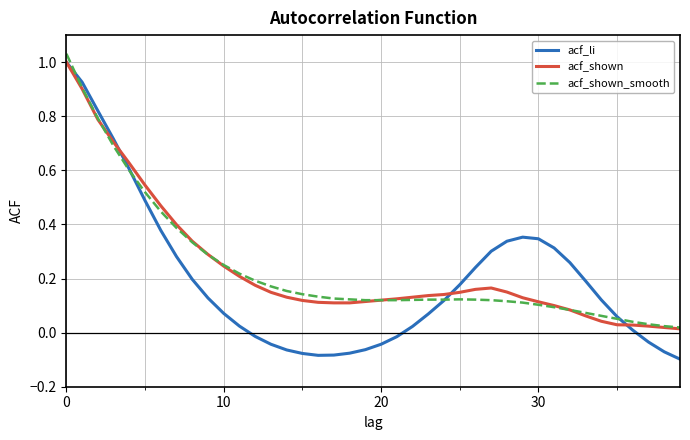

Which series has the largest range (max minus min)?

acf_li